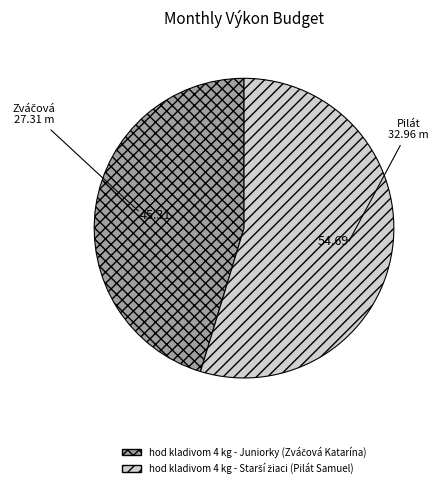

Is there any slice that represents more than half of the pie?

Yes